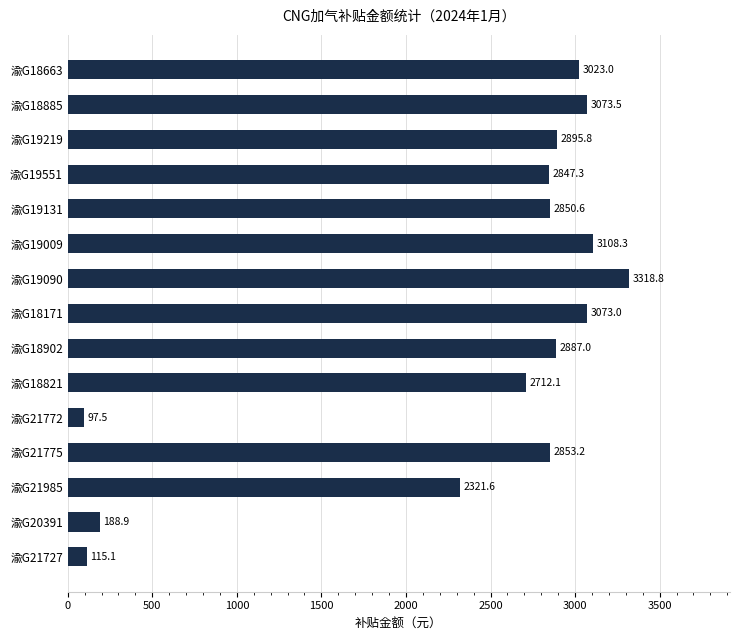

How many bars are there in total?

15